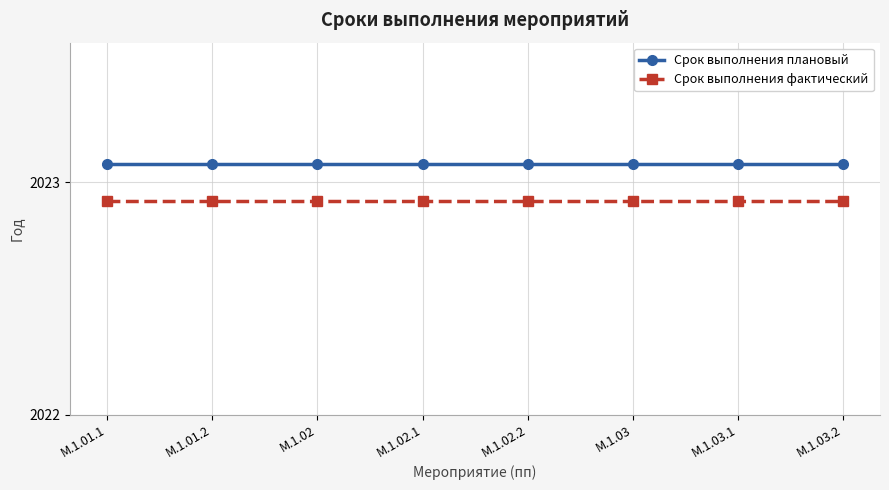

Reading left to right, what are all the values shown in this chart?

Срок выполнения плановый: 2023.1	2023.1	2023.1	2023.1	2023.1	2023.1	2023.1	2023.1
Срок выполнения фактический: 2022.9	2022.9	2022.9	2022.9	2022.9	2022.9	2022.9	2022.9